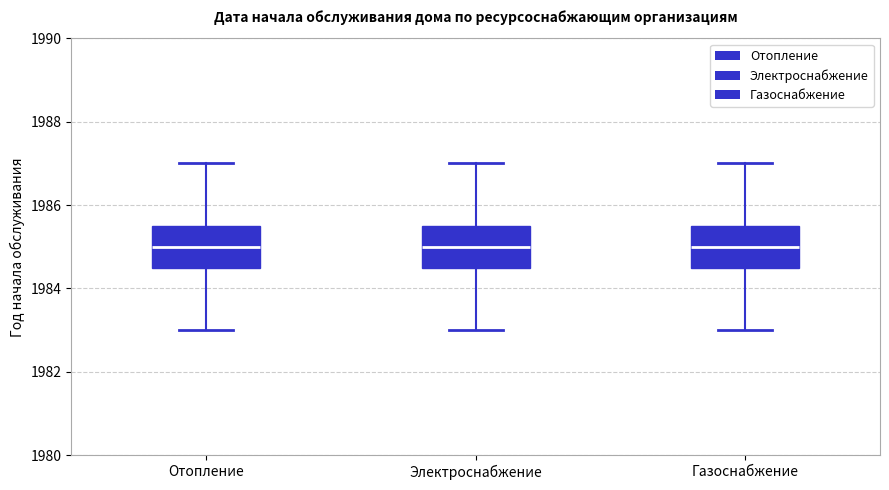

Reading left to right, read every box against the y-axis: the position of its median line, the range the box covers, and the ends of its whiskers. The values are not printed on the chart, so give them approximately, as read against the axis.

Отопление: median 1985.0, box 1984.6 to 1985.6, whiskers 1983.0 to 1987.0
Электроснабжение: median 1985.0, box 1984.6 to 1985.6, whiskers 1983.0 to 1987.0
Газоснабжение: median 1985.0, box 1984.6 to 1985.6, whiskers 1983.0 to 1987.0